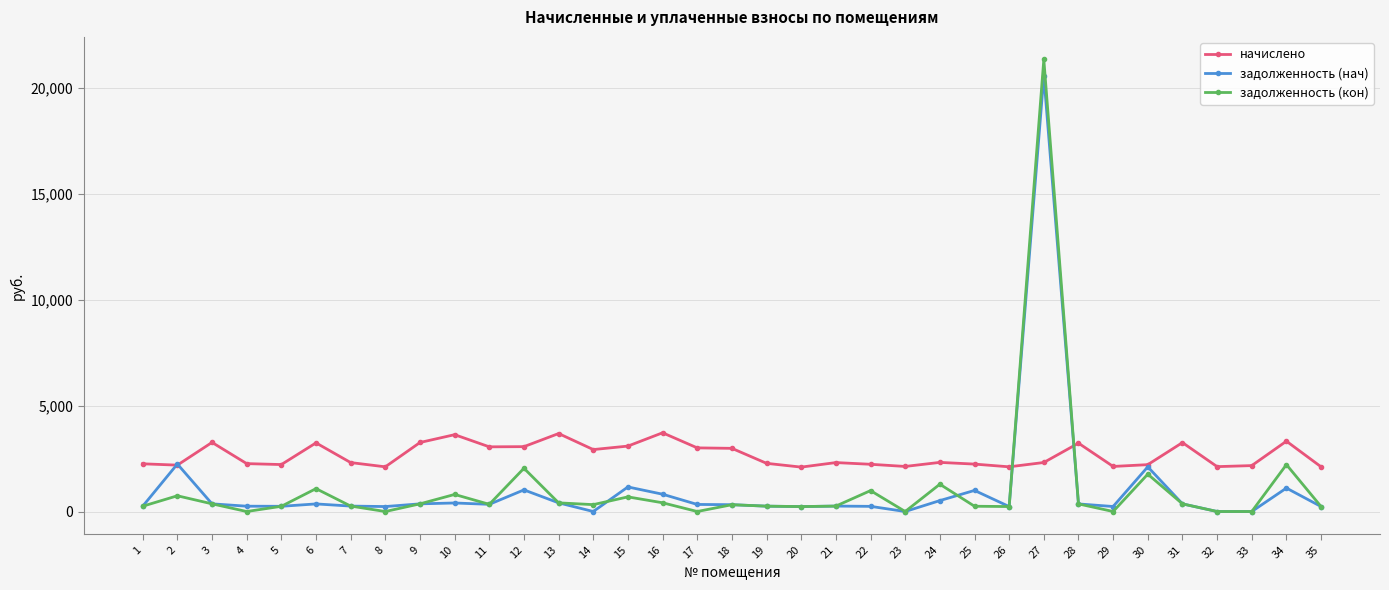

What is the highest value of the задолженность (нач) series?

20585.9